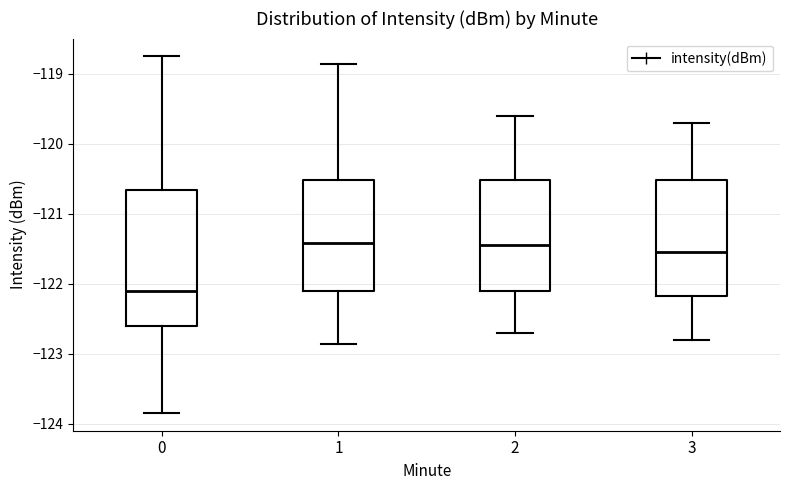

Reading left to right, transcribe this box plot: for each box, give where its median line is, the range the box spans, and where its two whiskers end, as read against the y-axis. The values are not printed on the chart, so give them approximately, as read against the axis.

0: median -122.1, box -122.6 to -120.7, whiskers -123.8 to -118.8
1: median -121.4, box -122.1 to -120.5, whiskers -122.9 to -118.9
2: median -121.4, box -122.1 to -120.5, whiskers -122.7 to -119.6
3: median -121.5, box -122.2 to -120.5, whiskers -122.8 to -119.7